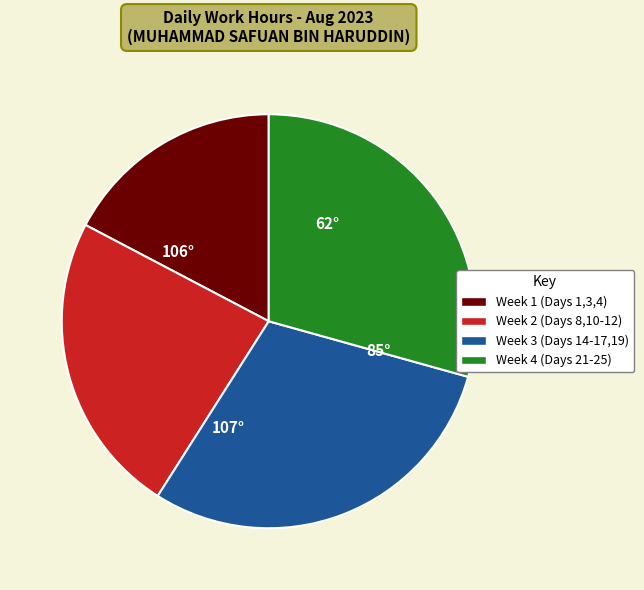

Does any single category account for the majority?

No